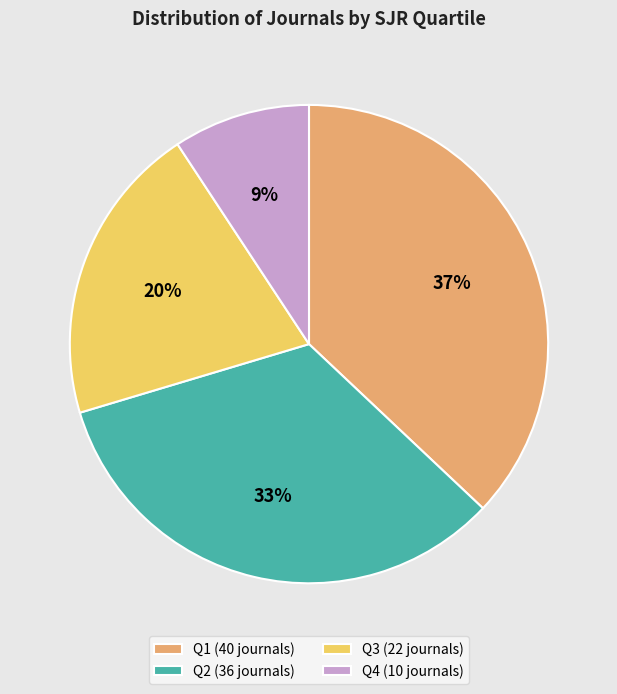

The Q3 slice represents 33% of the pie. True or false?

False